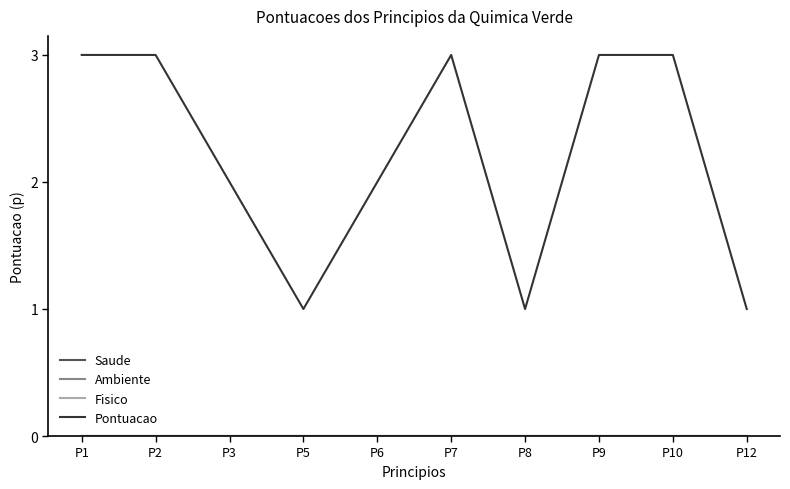

Is this an area chart (filled region under the line)?

No